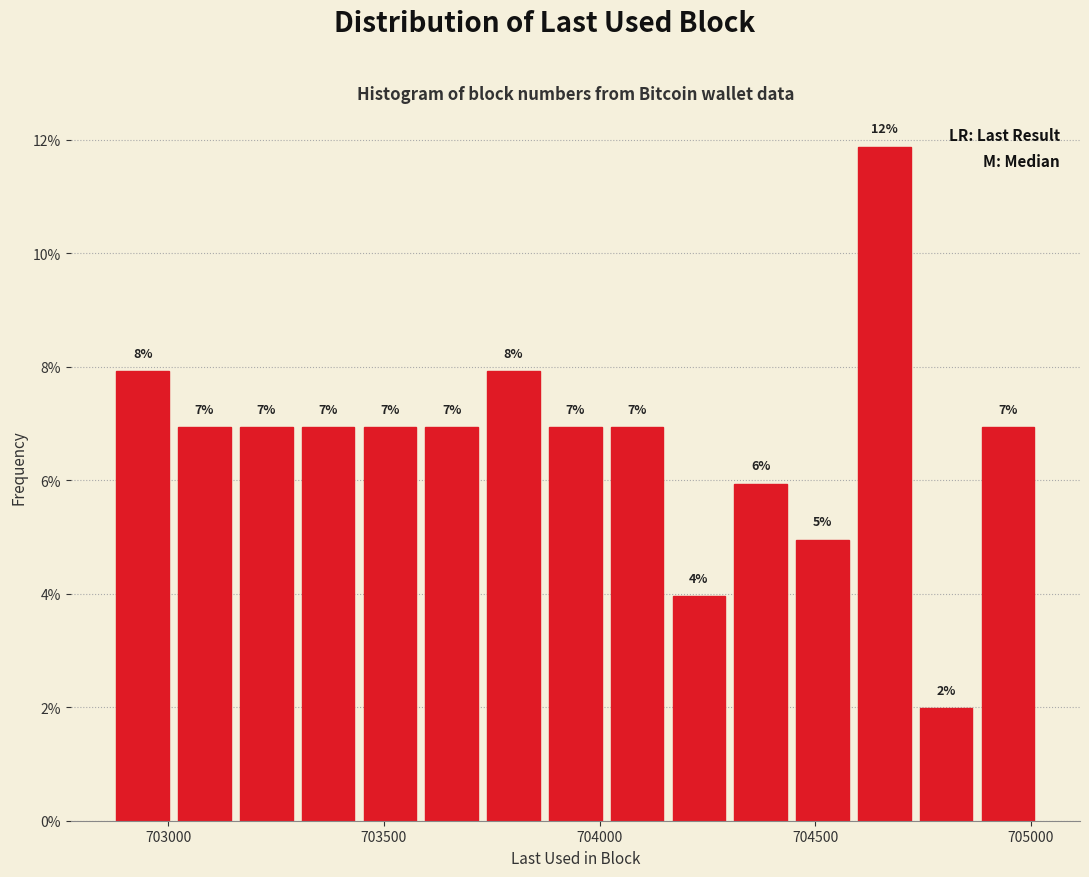

Read against the x-axis, roughly where is the centre of the tallest bar?

704650